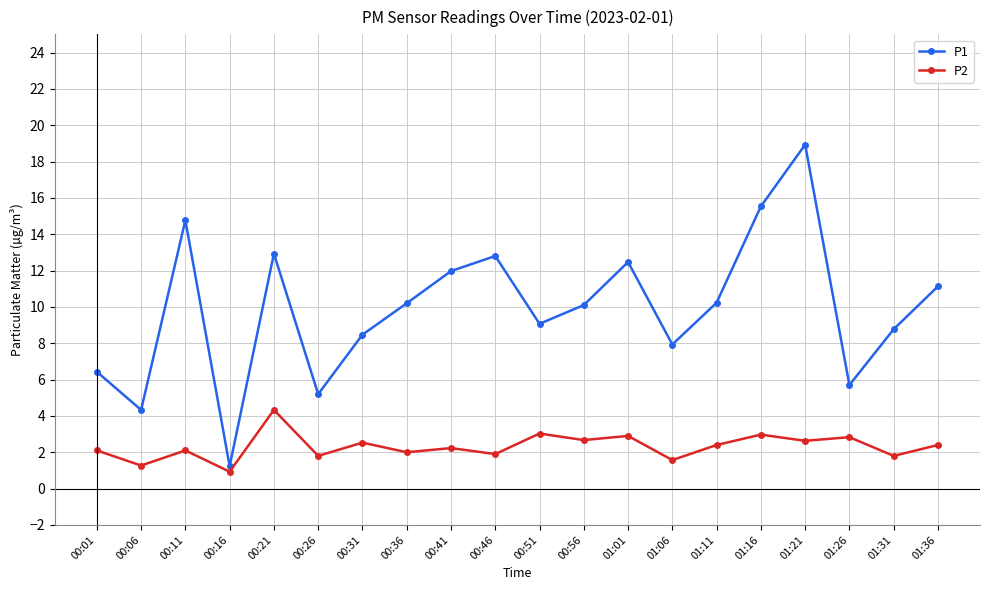

True or false: P1 and P2 intersect in this chart.

False